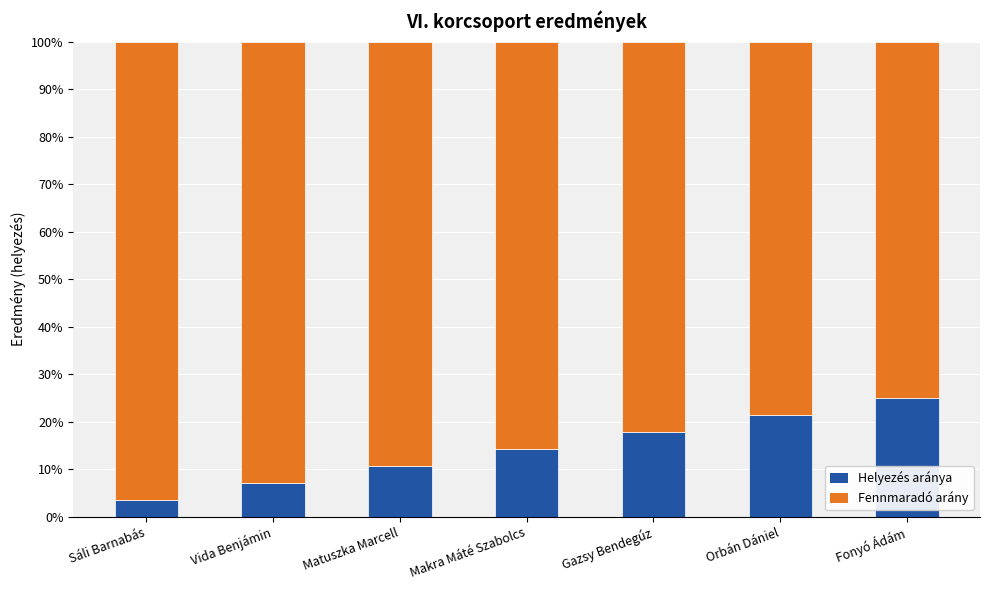

How many distinct data groups are displayed?

2